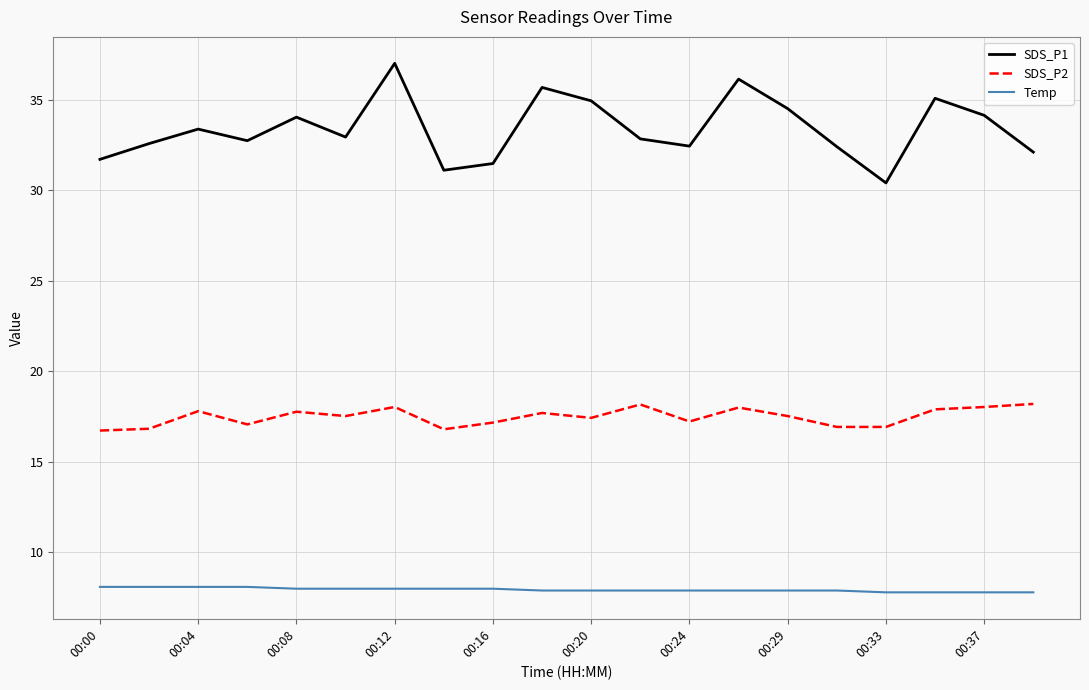

What are all the series names shown in the legend?

SDS_P1, SDS_P2, Temp